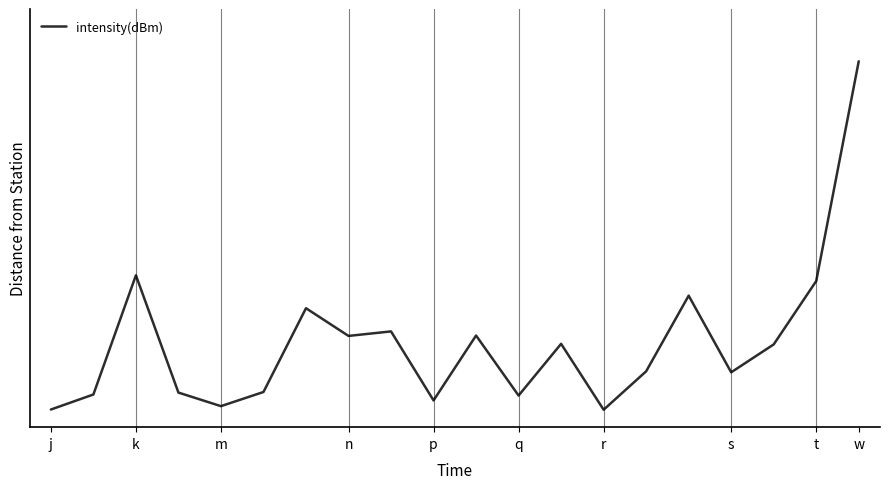

Where is the first local maximum?

k